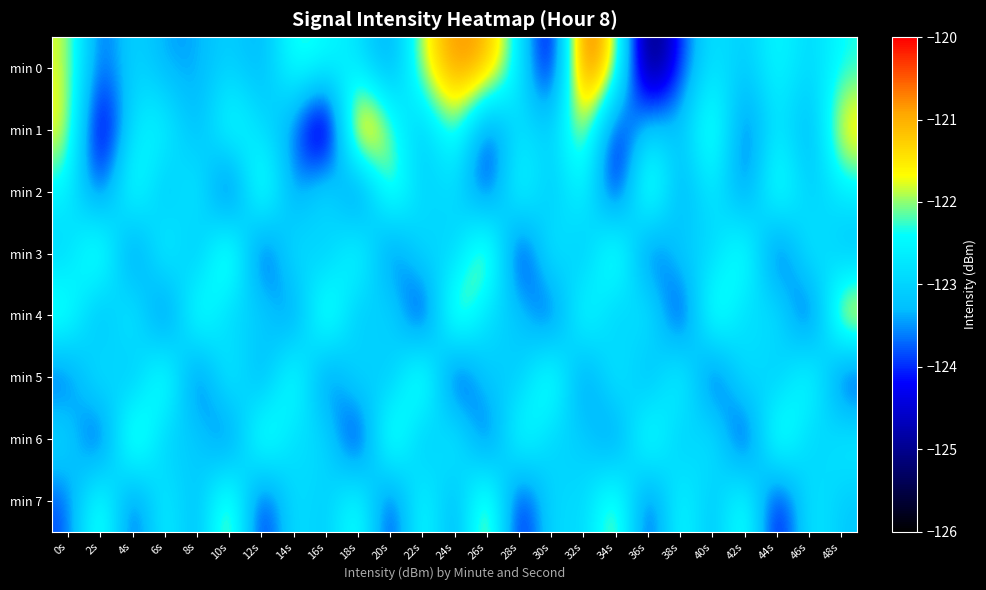

At how many categories does at least one series exceed -122?

25